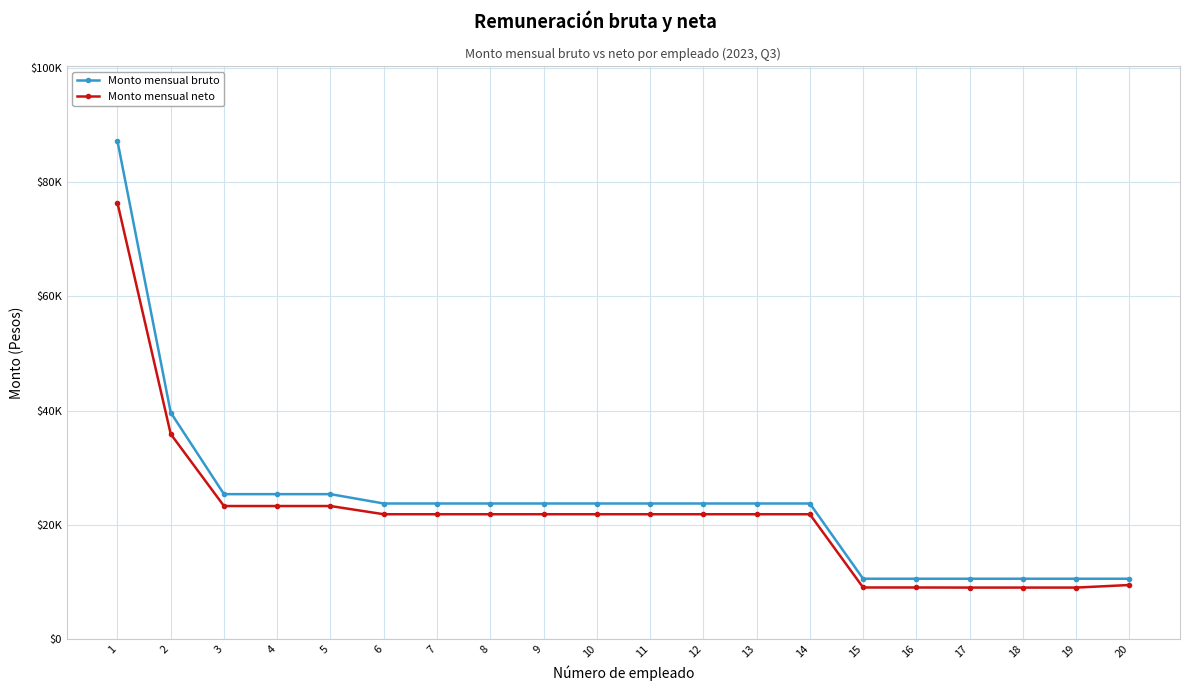

What is the difference between the second highest and second lowest values in the Monto mensual bruto series?

29092.4